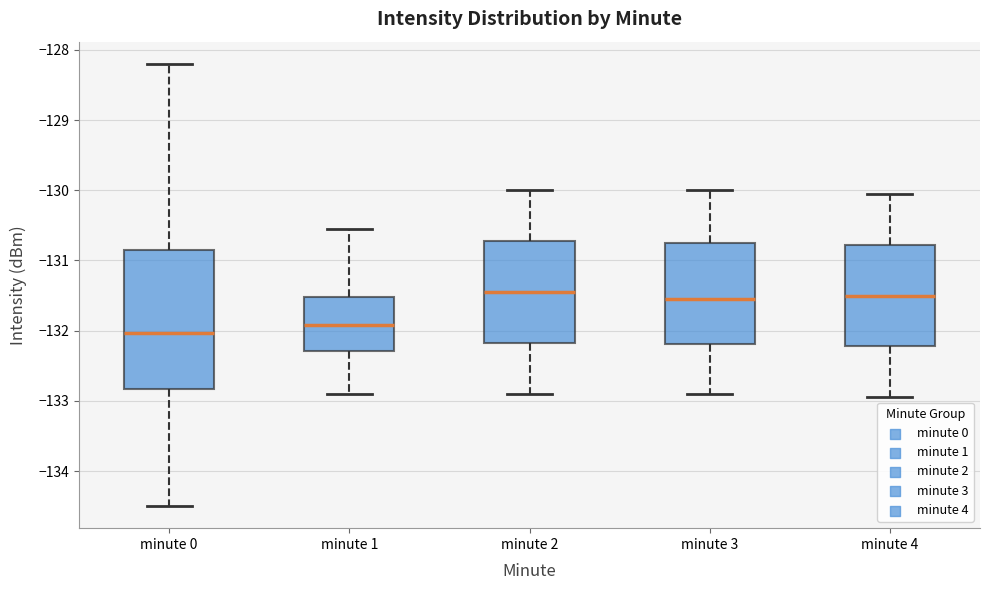

Reading left to right, transcribe this box plot: for each box, give where its median line is, the range the box spans, and where its two whiskers end, as read against the y-axis. The values are not printed on the chart, so give them approximately, as read against the axis.

minute 0: median -132.0, box -132.8 to -130.8, whiskers -134.5 to -128.2
minute 1: median -131.9, box -132.3 to -131.5, whiskers -132.9 to -130.5
minute 2: median -131.4, box -132.2 to -130.7, whiskers -132.9 to -130.0
minute 3: median -131.5, box -132.2 to -130.7, whiskers -132.9 to -130.0
minute 4: median -131.5, box -132.2 to -130.8, whiskers -132.9 to -130.0